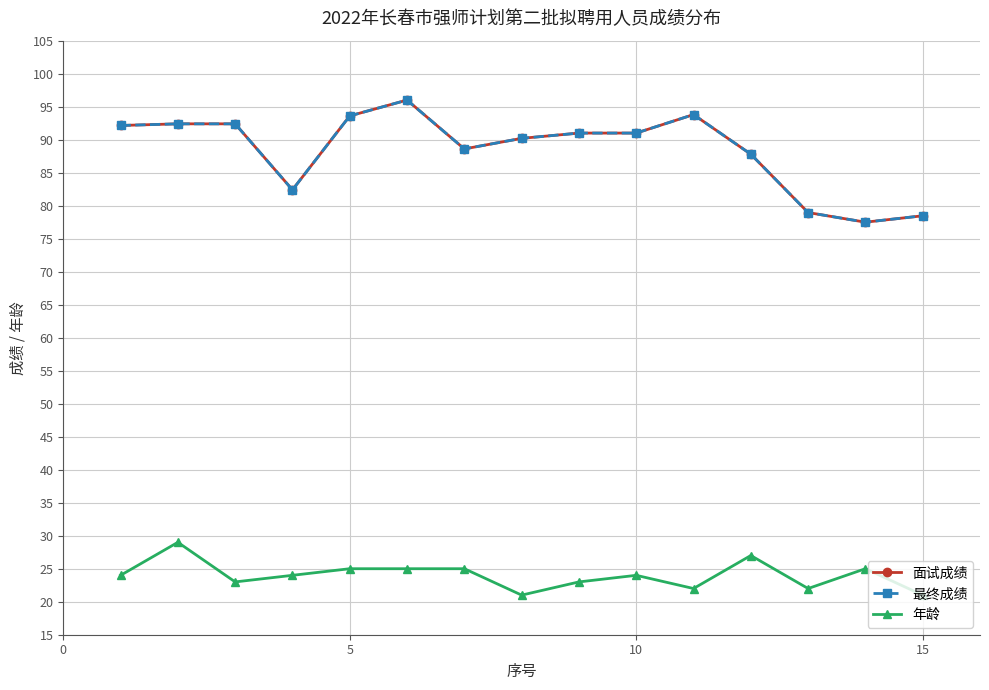

Is this an area chart (filled region under the line)?

No